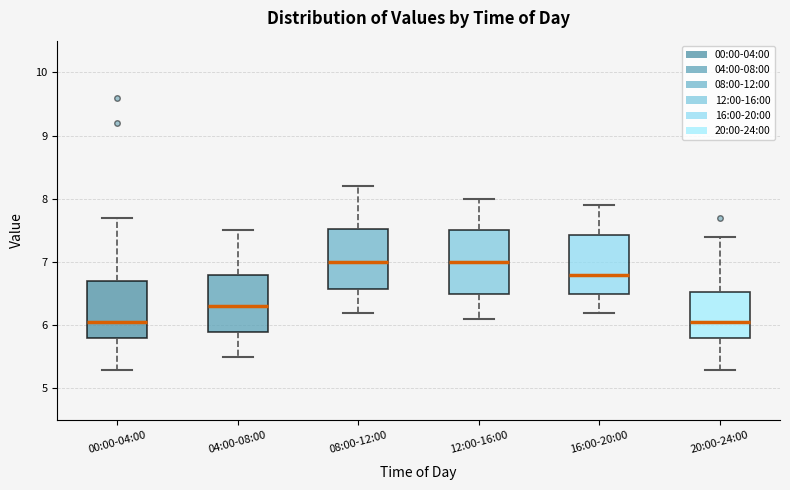

Where does the upper whisker of the box for 12:00-16:00 end on the y-axis? The values are not printed on the chart, so give them approximately, as read against the axis.

8.0